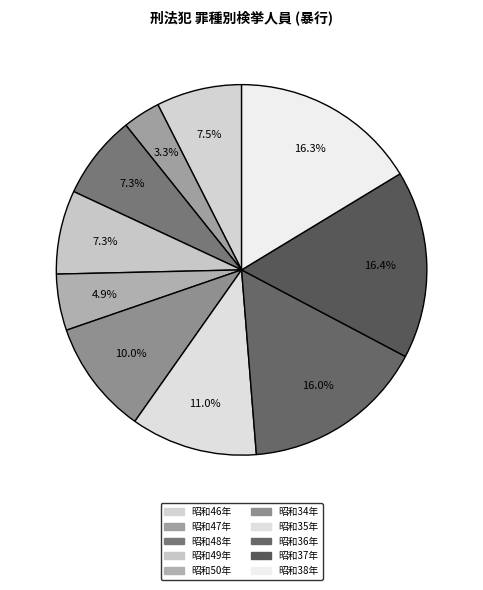

What percentage do 昭和49年 and 昭和47年 together represent?

10.6%